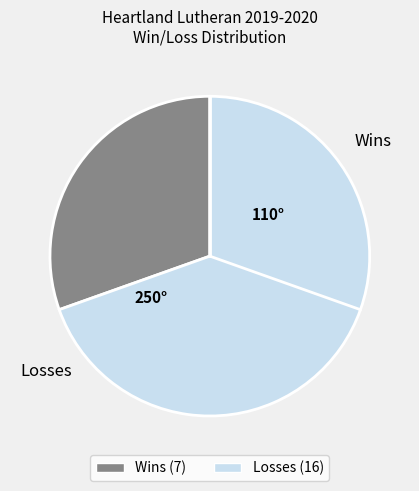

Is there a majority slice in this chart?

Yes